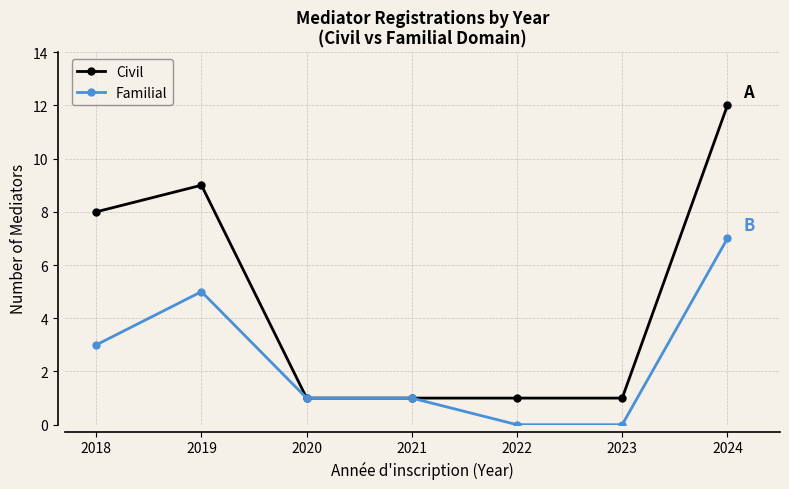

At which label does Civil reach its peak?

2024